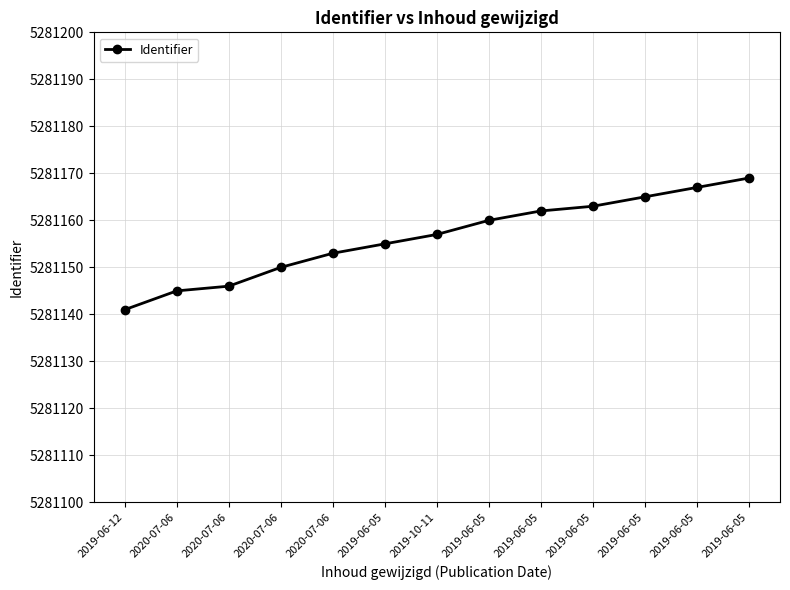

Rank the categories by value from highest to lowest.

2019-06-05, 2019-06-05, 2019-06-05, 2019-06-05, 2019-06-05, 2019-06-05, 2019-10-11, 2019-06-05, 2020-07-06, 2020-07-06, 2020-07-06, 2020-07-06, 2019-06-12